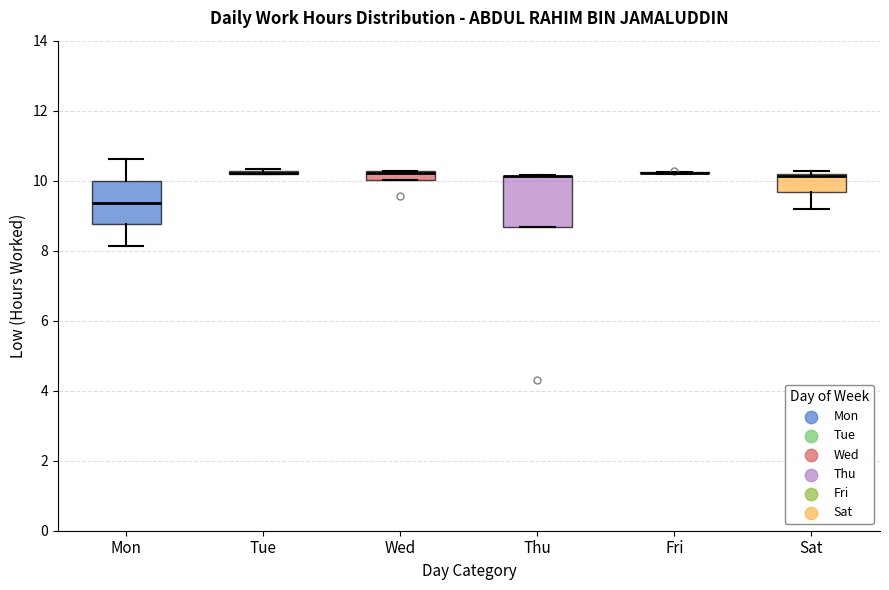

Where is the lower edge of the box for Thu on the y-axis? The values are not printed on the chart, so give them approximately, as read against the axis.

8.6